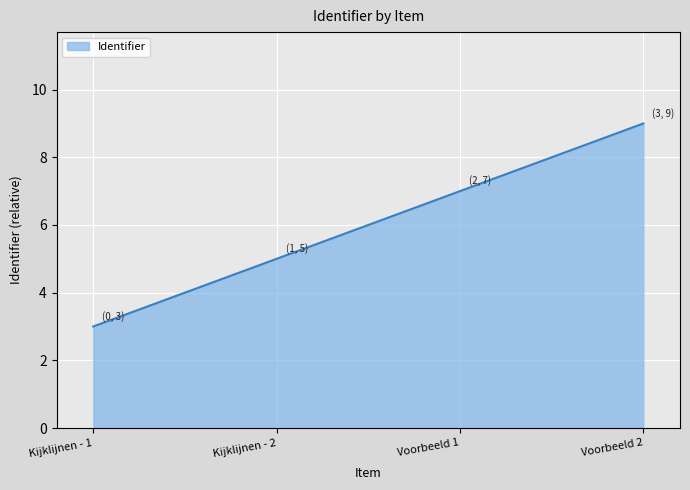

At which label is the value closest to 6?

Kijklijnen - 2